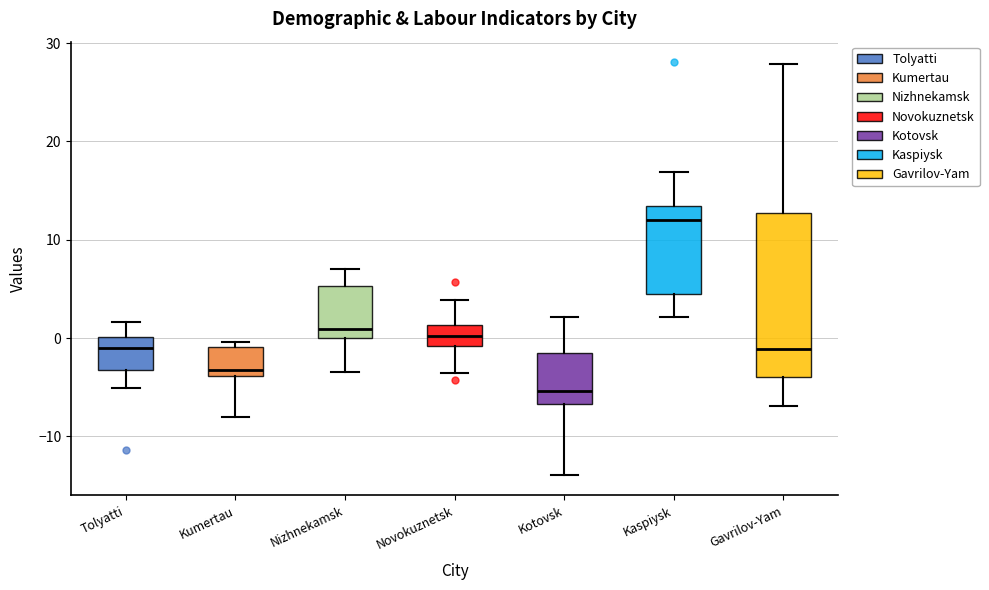

Where is the upper edge of the box for Gavrilov-Yam on the y-axis? The values are not printed on the chart, so give them approximately, as read against the axis.

13